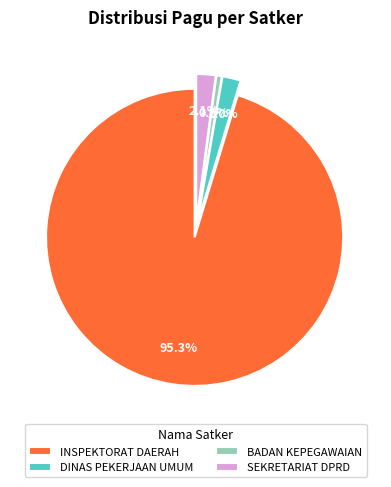

Which slice is the smallest?

BADAN KEPEGAWAIAN